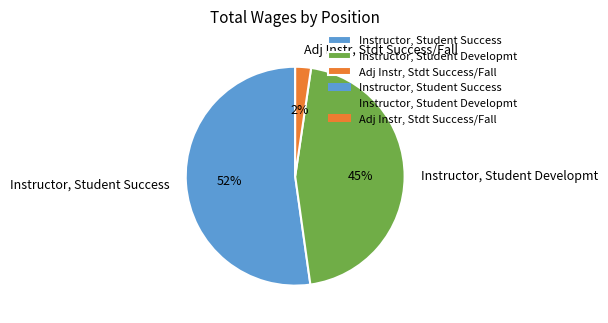

Which category has the smallest portion of the pie?

Adj Instr, Stdt Success/Fall